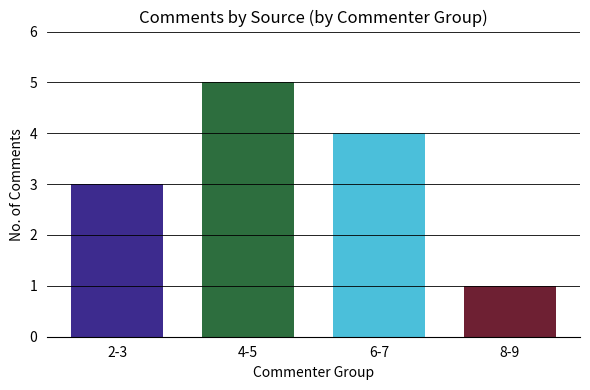

What is the label of the 1st bar from the left?

2-3